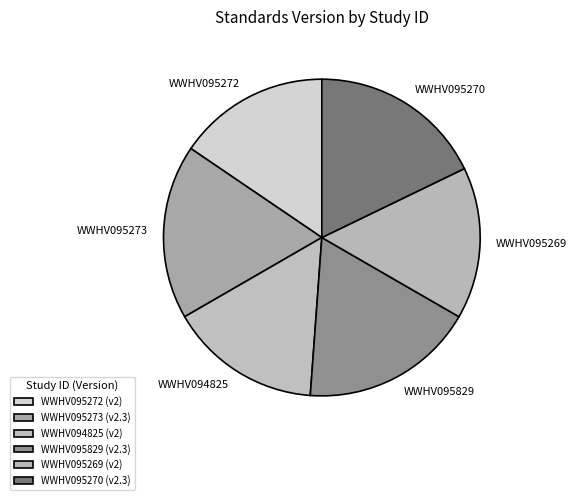

True or false: WWHV095269 accounts for 16% of the total.

True